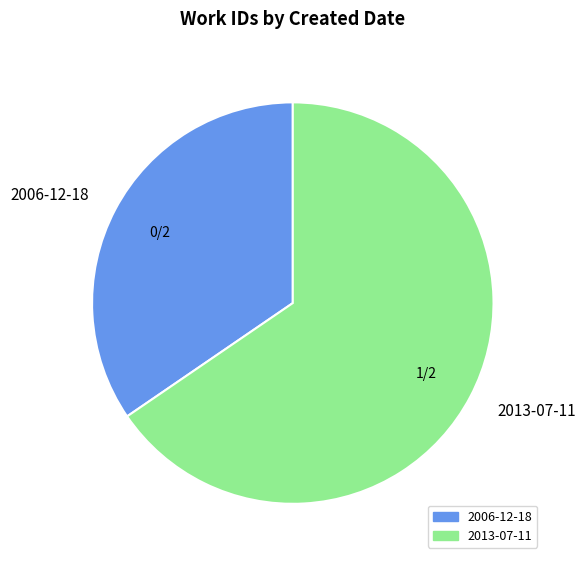

Is 2006-12-18 the majority of the pie?

No